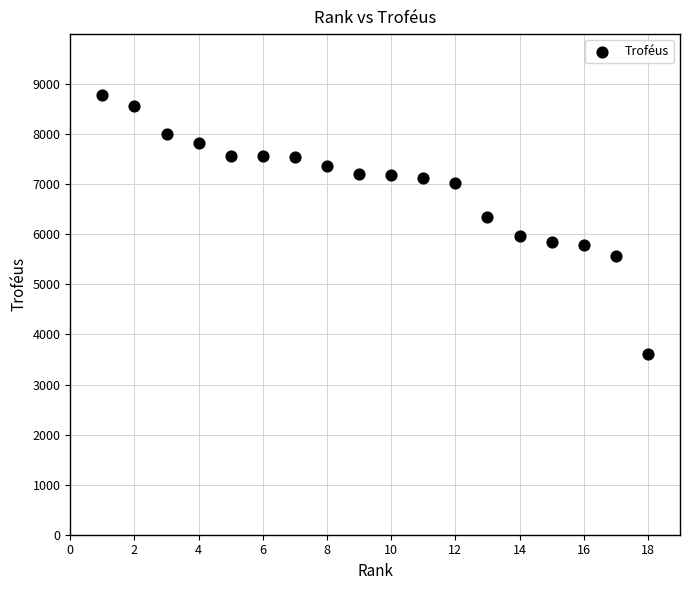

What is the range of X values (max minus min)?

17